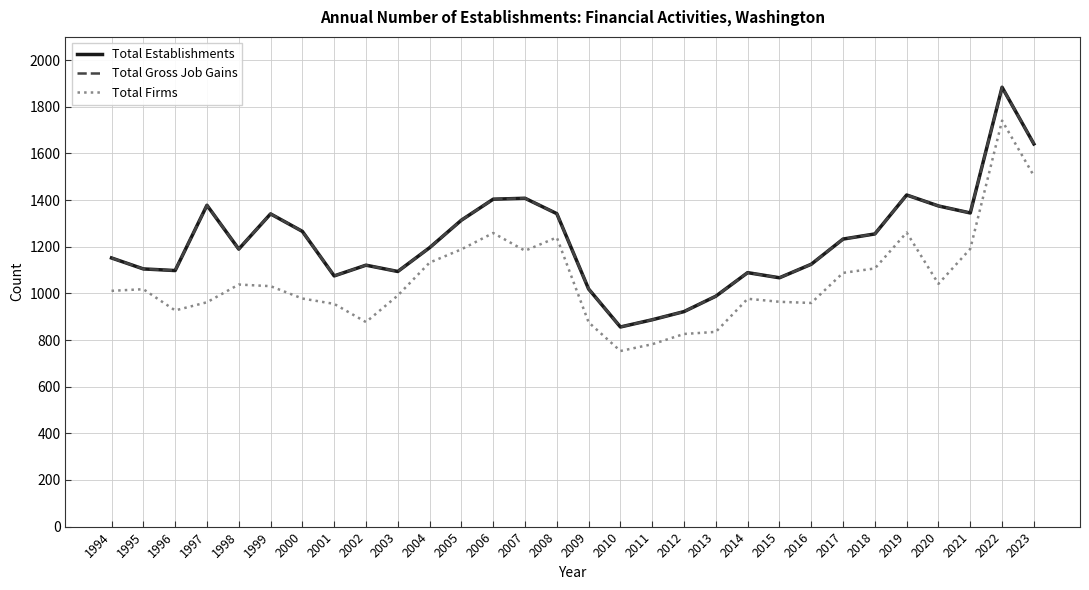

Where is Total Gross Job Gains nearest to the value 1370?

2020